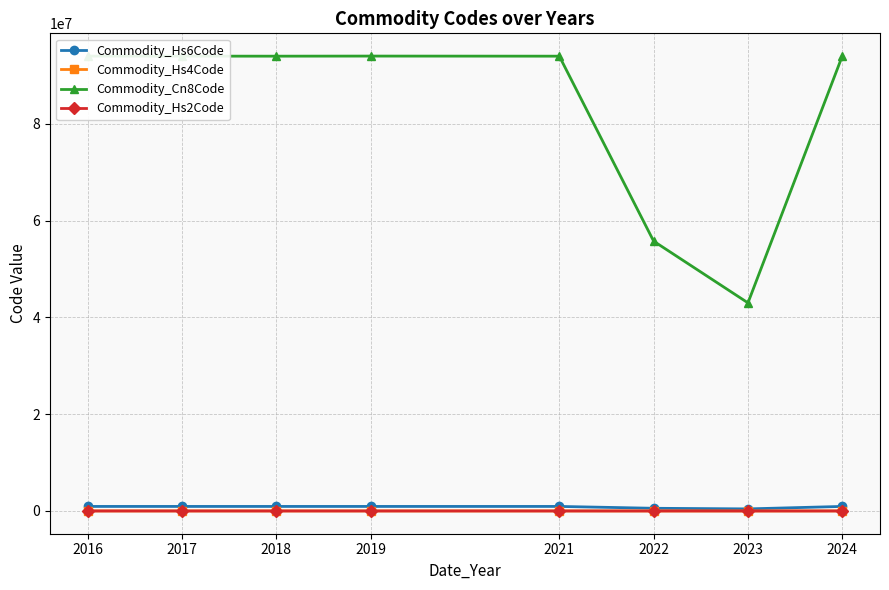

Is the value of Commodity_Hs6Code at 2022 greater than the value of Commodity_Cn8Code at 2017?

No